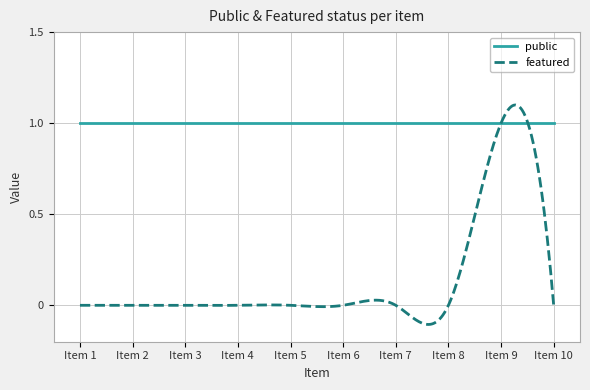

Which series has the largest total across all categories?

public